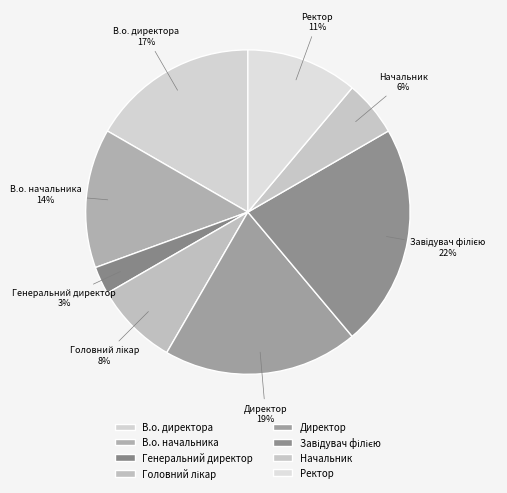

Which slice is the smallest?

Генеральний директор